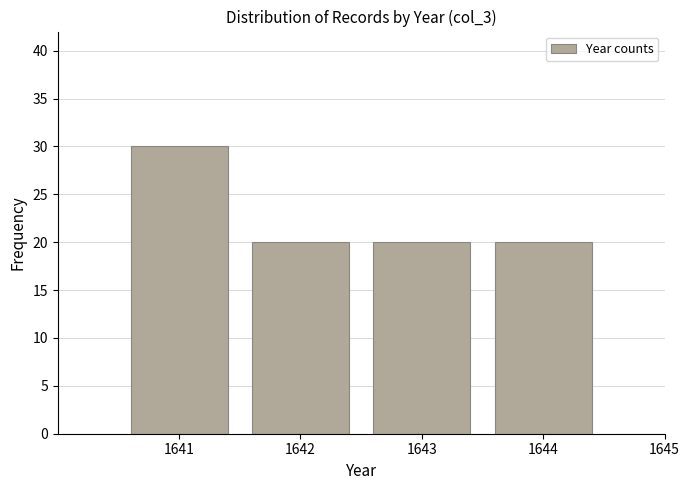

Reading right to left, what are all the values shown in this chart?

1645=0	1644=20	1643=20	1642=20	1641=30